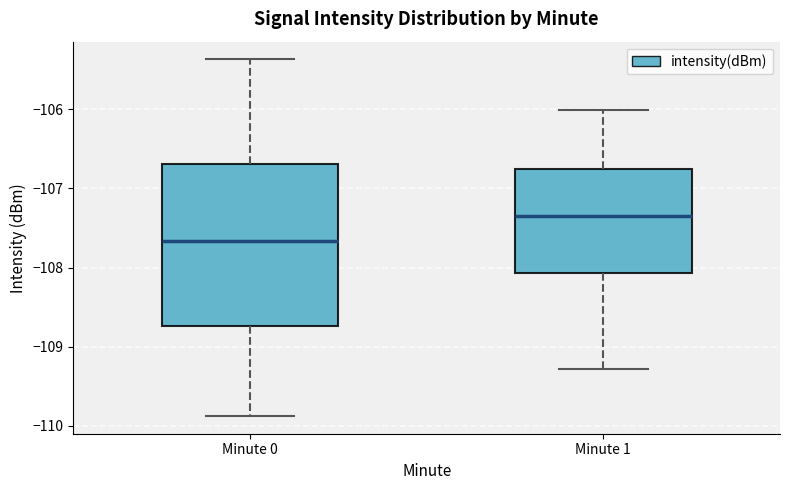

Which box has the highest median line?

Minute 1